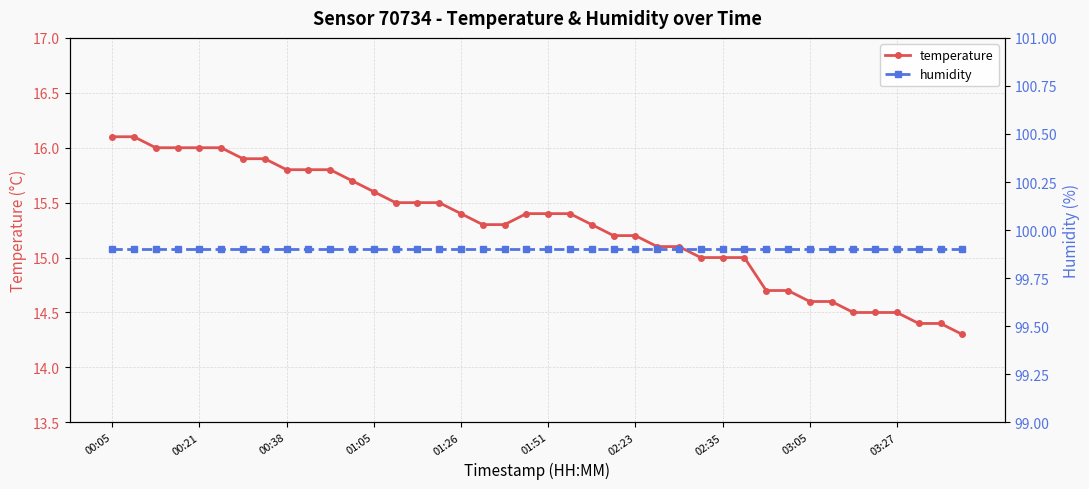

List the series in order of their overall mean, lowest first.

temperature, humidity